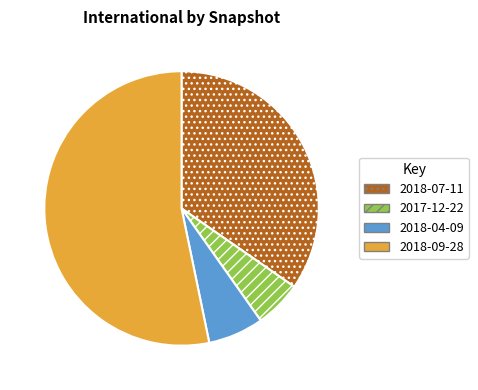

Is 2018-09-28 the majority of the pie?

Yes